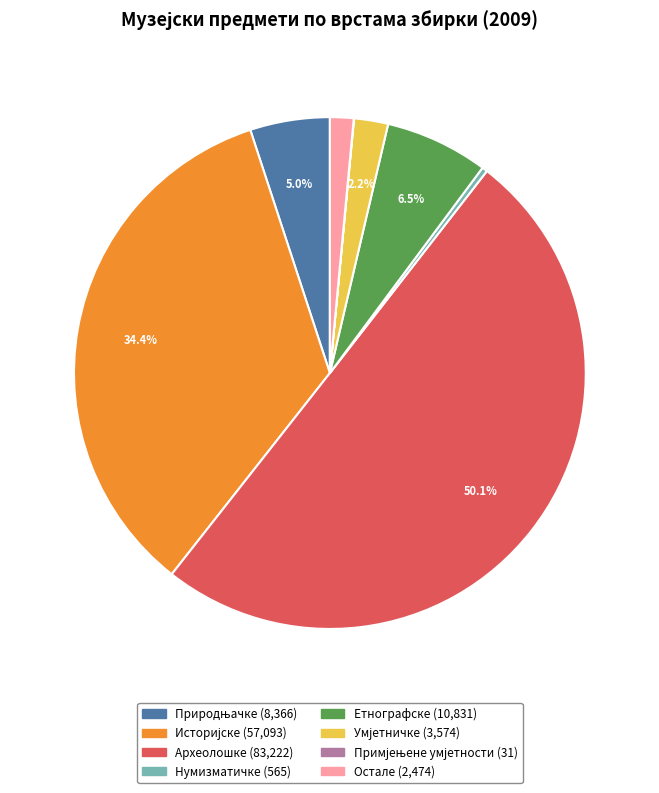

Is Нумизматичке the majority of the pie?

No